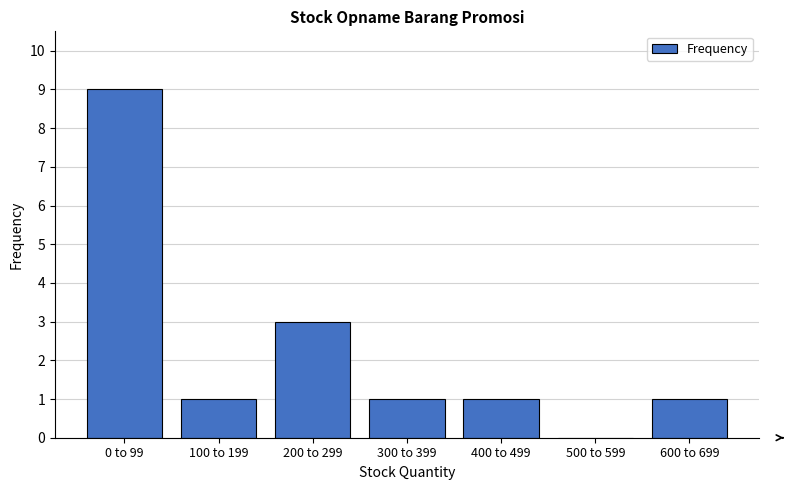

Reading left to right, extract all data points from this chart.

0 to 99=9	100 to 199=1	200 to 299=3	300 to 399=1	400 to 499=1	500 to 599=0	600 to 699=1